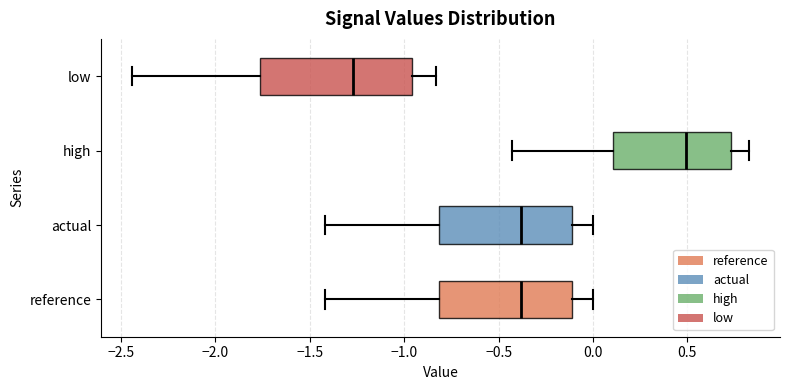

Comparing the boxes themselves (not the whiskers), which one is the widest?

low